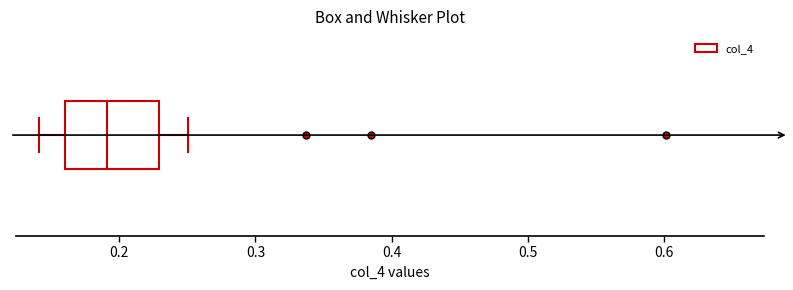

Transcribe this box plot: give where the median line is, the range the box spans, and where the two whiskers end, as read against the x-axis. The values are not printed on the chart, so give them approximately, as read against the axis.

median 0.19, box 0.16 to 0.23, whiskers 0.14 to 0.25